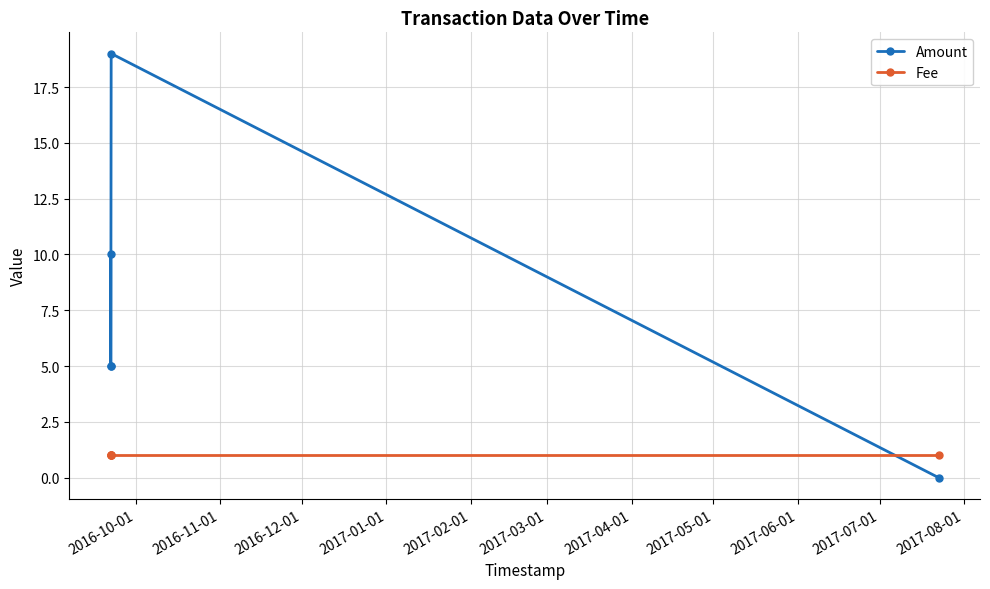

What are all the series names shown in the legend?

Amount, Fee